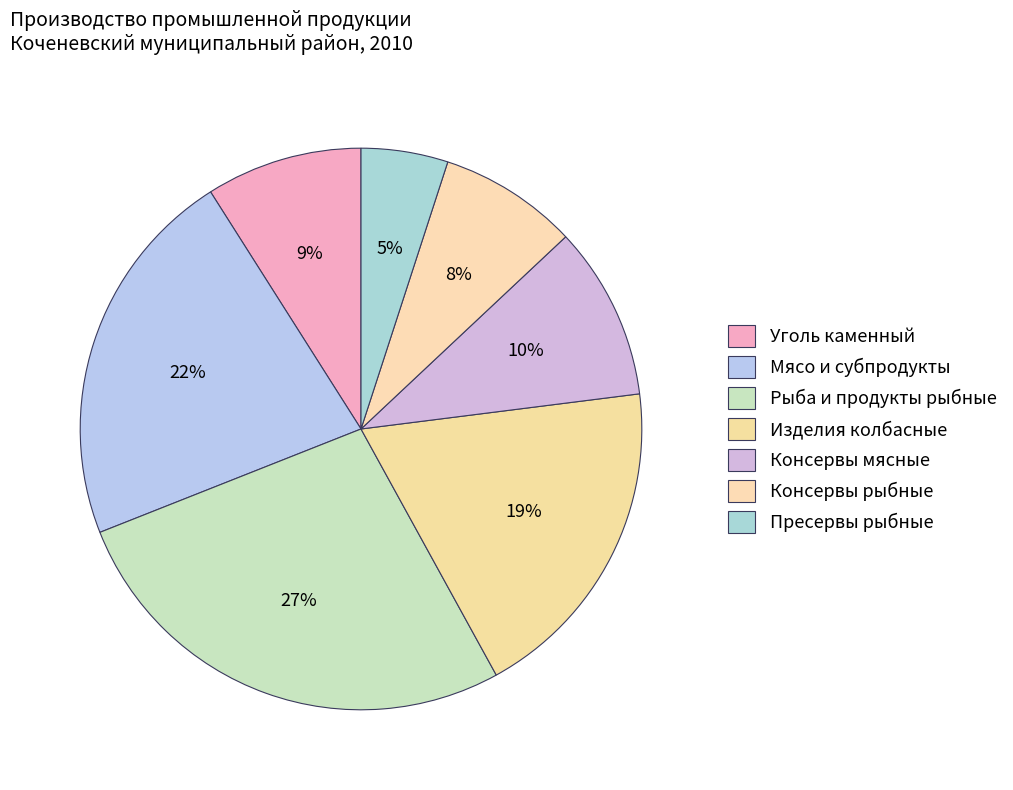

To the nearest percent, what is the difference between the Консервы мясные and Пресервы рыбные slice percentages?

5%